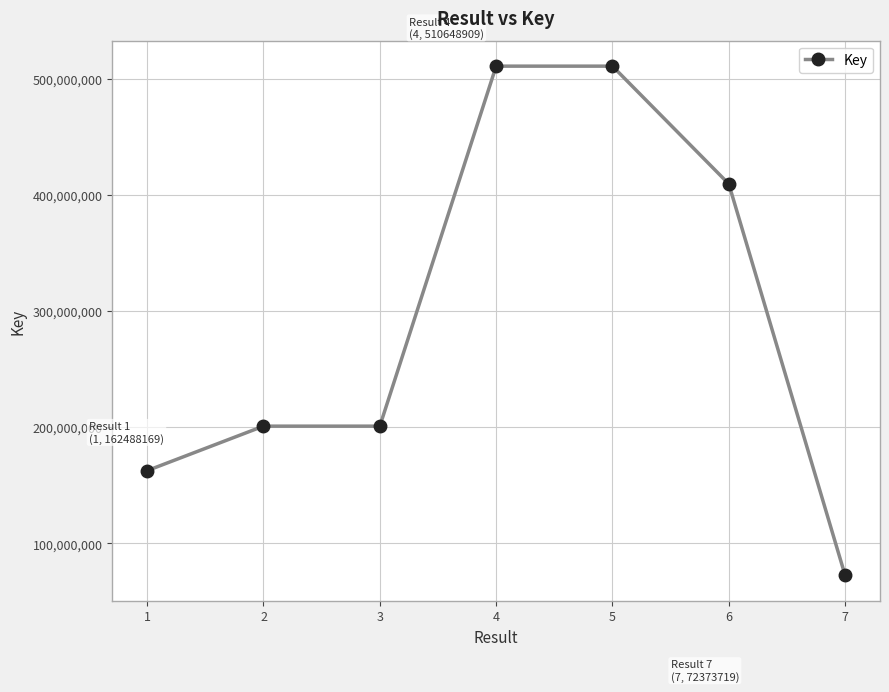

Approximately how many times larger is the value at 5 compared to 7?

7.1